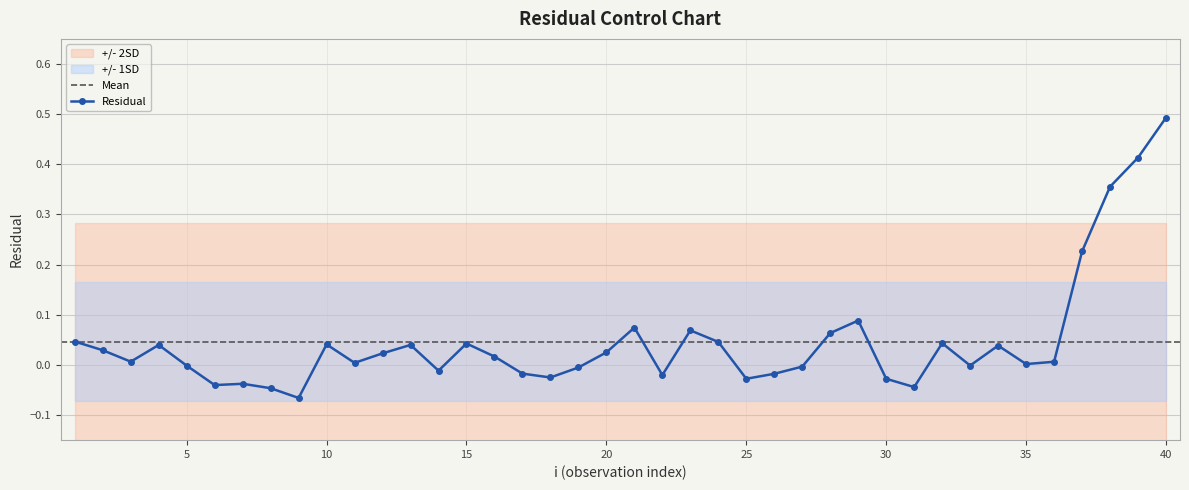

Between 6 and 5, which is larger?

5